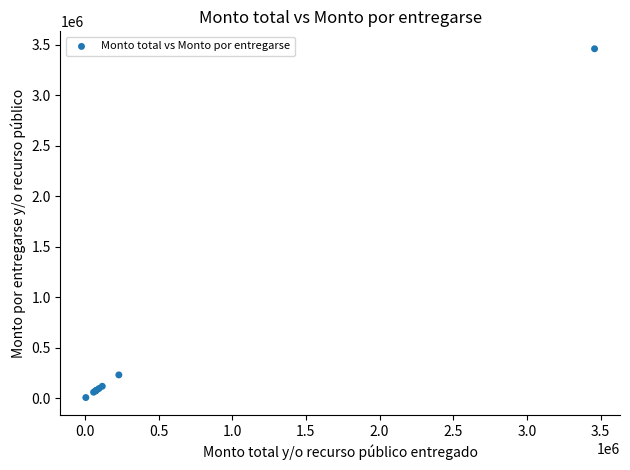

What Y value in the scatter plot is closest to 1732804?

230200.0